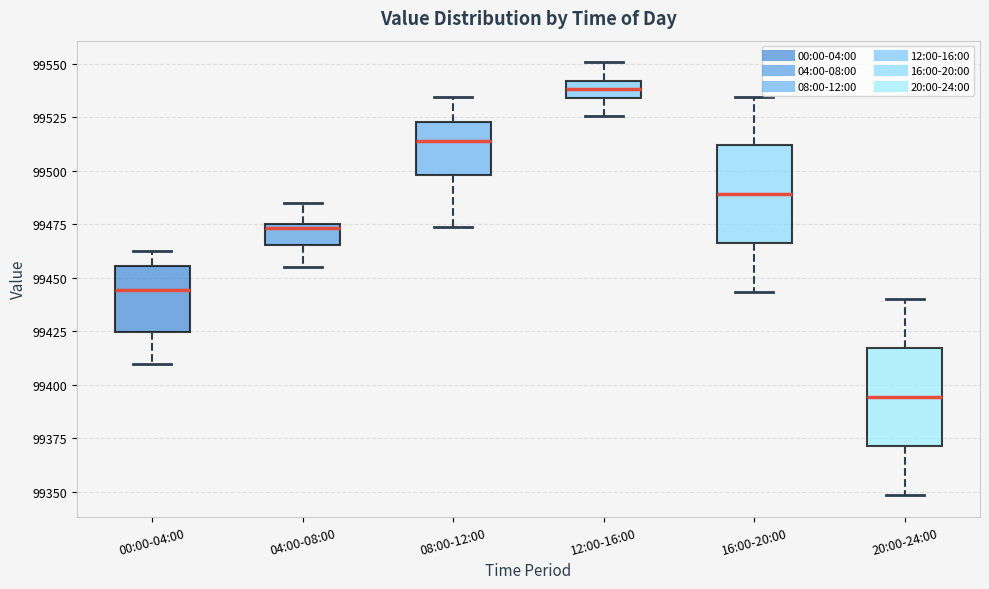

Reading left to right, transcribe this box plot: for each box, give where its median line is, the range the box spans, and where its two whiskers end, as read against the y-axis. The values are not printed on the chart, so give them approximately, as read against the axis.

00:00-04:00: median 99445, box 99425 to 99455, whiskers 99410 to 99465
04:00-08:00: median 99475 (just below the box's upper edge), box 99465 to 99475, whiskers 99455 to 99485
08:00-12:00: median 99515, box 99500 to 99525, whiskers 99475 to 99535
12:00-16:00: median 99540 (inside the box), box 99535 to 99540, whiskers 99525 to 99550
16:00-20:00: median 99490, box 99465 to 99510, whiskers 99445 to 99535
20:00-24:00: median 99395, box 99370 to 99415, whiskers 99350 to 99440